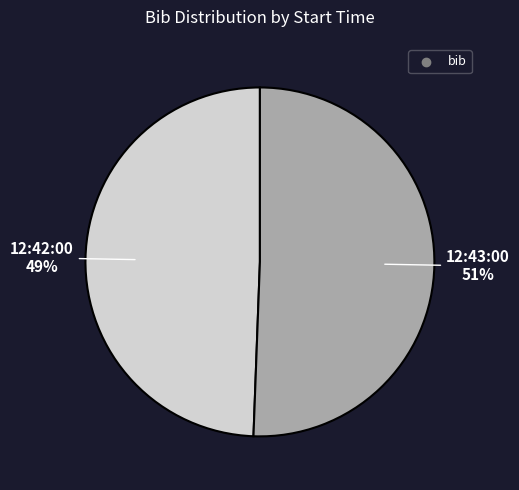

To the nearest percent, what is the average slice percentage?

50%